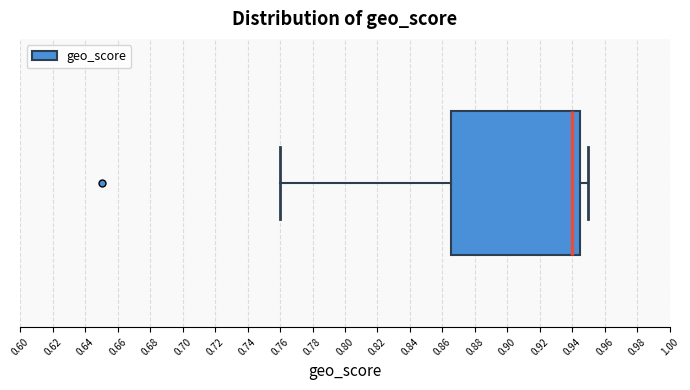

Transcribe this box plot: give where the median line is, the range the box spans, and where the two whiskers end, as read against the x-axis. The values are not printed on the chart, so give them approximately, as read against the axis.

median 0.940, box 0.866 to 0.946, whiskers 0.760 to 0.950